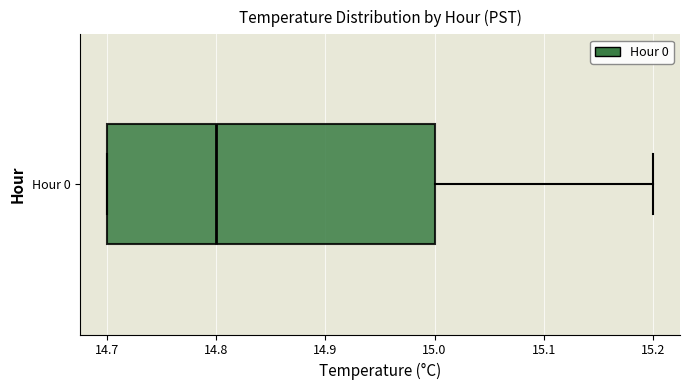

Transcribe this box plot: give where the median line is, the range the box spans, and where the two whiskers end, as read against the x-axis. The values are not printed on the chart, so give them approximately, as read against the axis.

median 14.8, box 14.7 to 15.0, whiskers 14.7 to 15.2